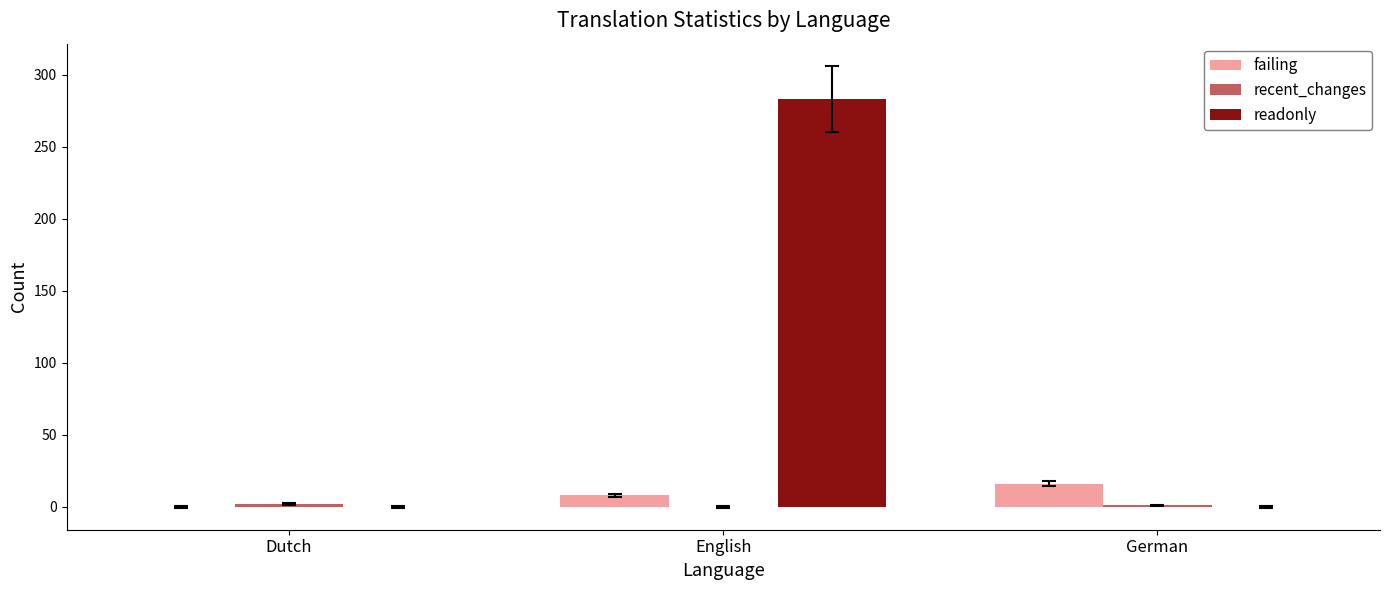

Which category has the highest value in the failing series?

German